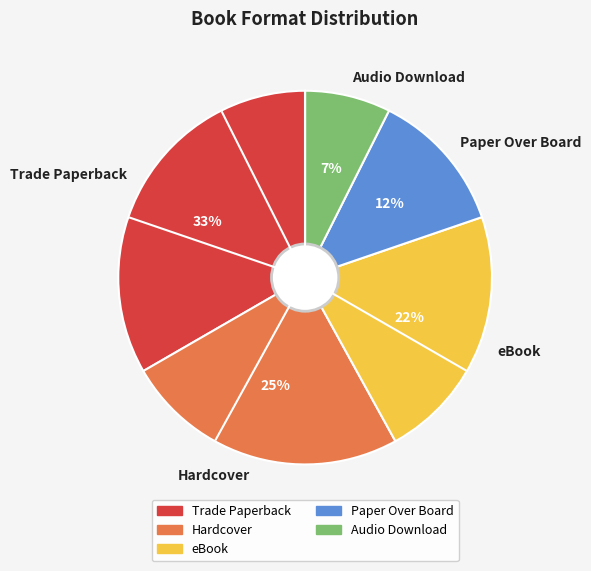

Combined, do Hardcover and Audio Download account for over 50%?

No